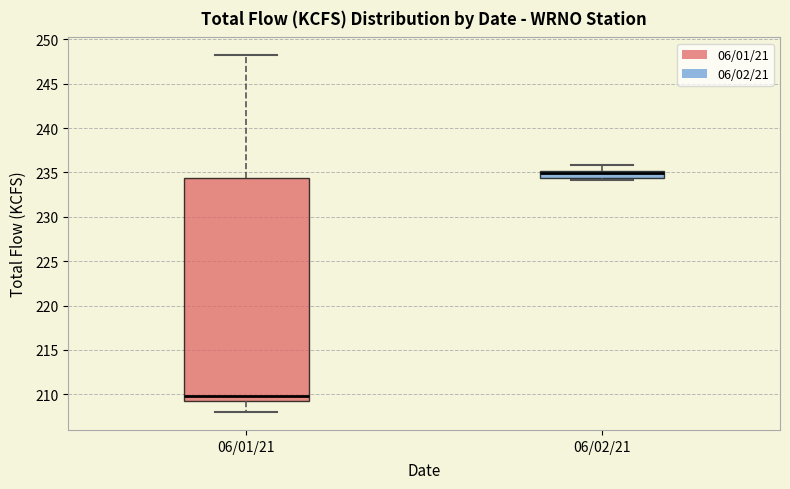

Which box is the tallest, from its lower edge to its upper edge?

06/01/21